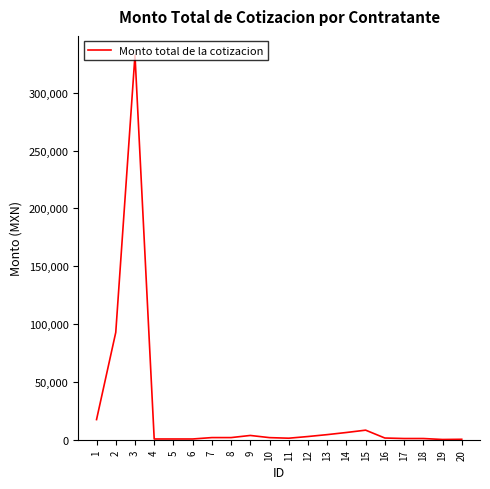

What is the sum of the values at 7 and 11?

3159.2